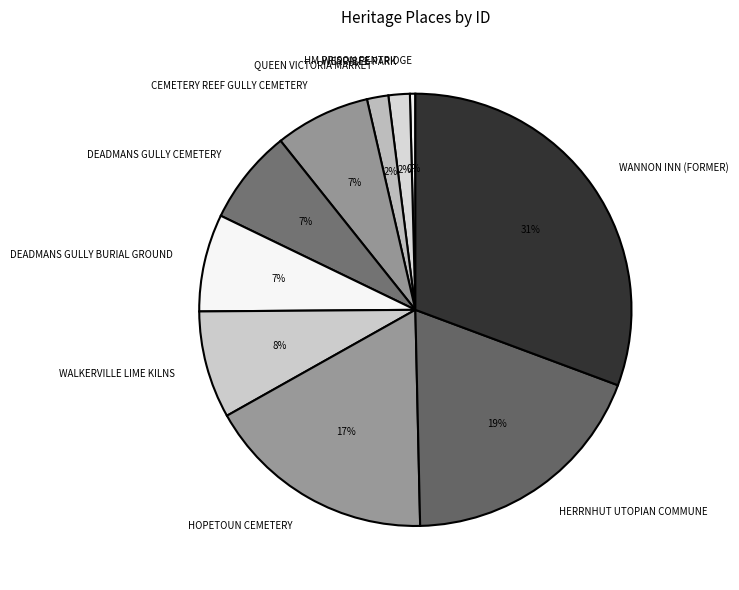

What percentage is the HERRNHUT UTOPIAN COMMUNE slice, to the nearest percent?

19%